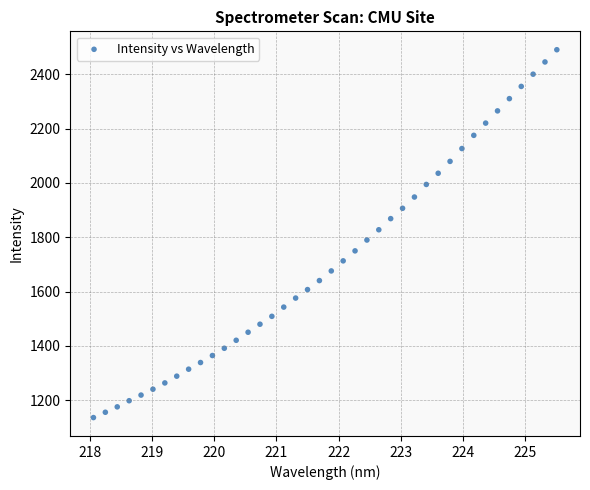

What is the range of X values (max minus min)?

7.4